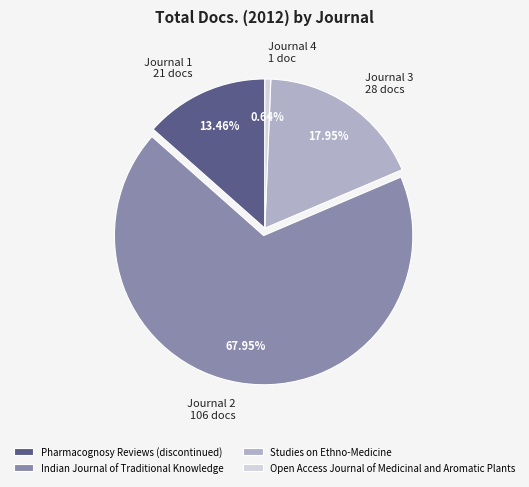

The Studies on Ethno-Medicine slice represents 4% of the pie. True or false?

False